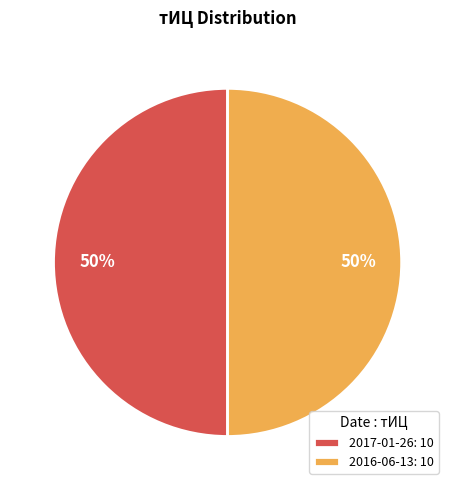

To the nearest percent, what is the average slice percentage?

50%